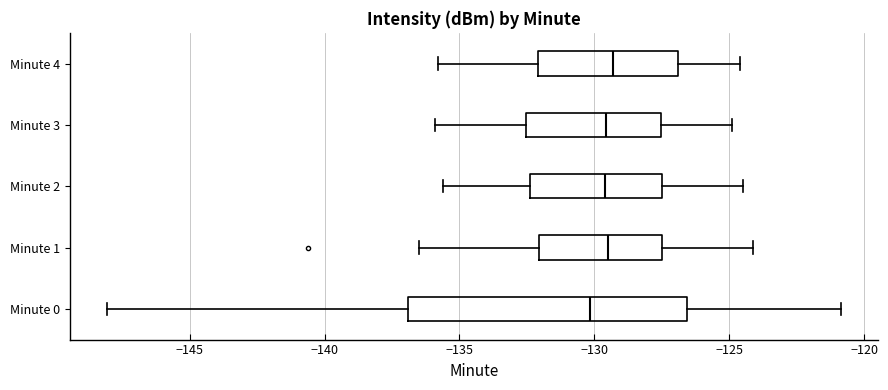

Which box is the widest, from its left edge to its right edge?

Minute 0